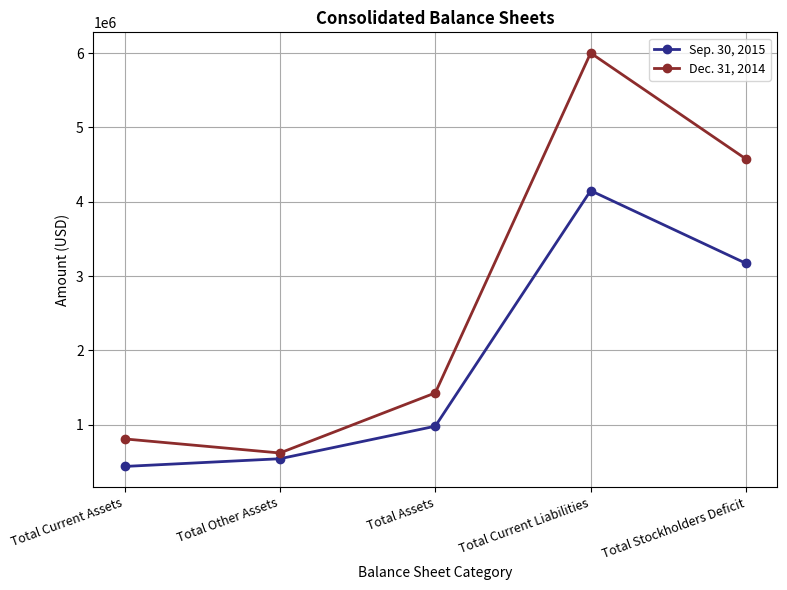

True or false: Dec. 31, 2014 and Sep. 30, 2015 cross at least once.

False